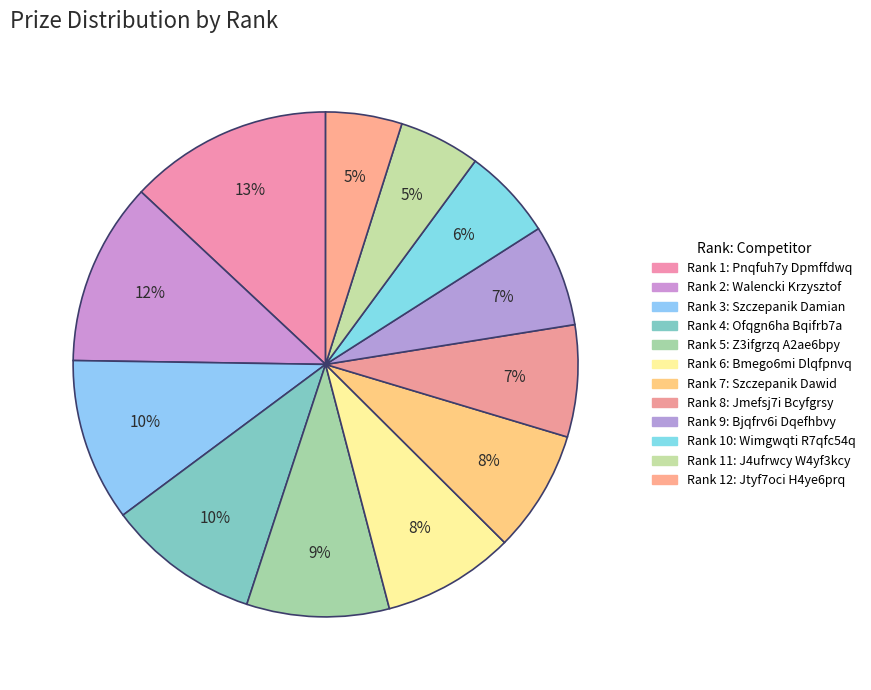

How many segments does this pie chart have?

12